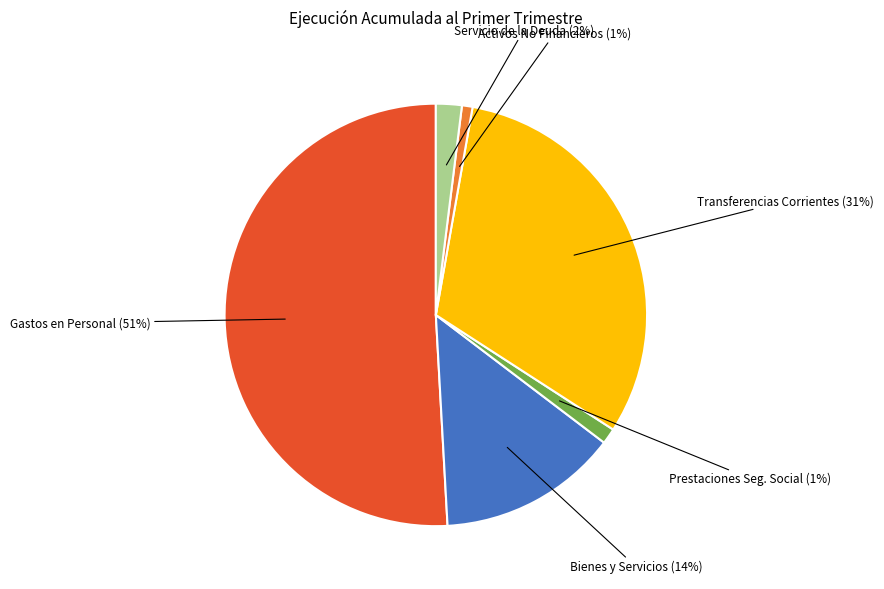

How many slices are in this pie chart?

6